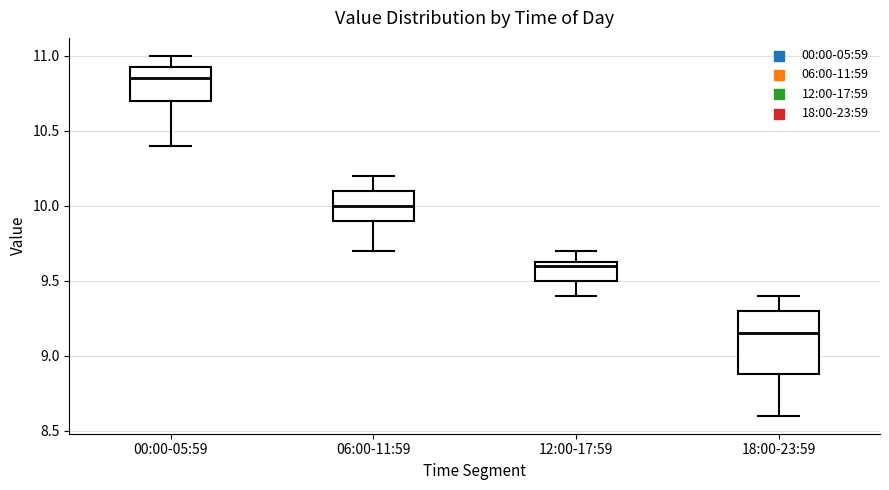

Which box is the tallest, from its lower edge to its upper edge?

18:00-23:59